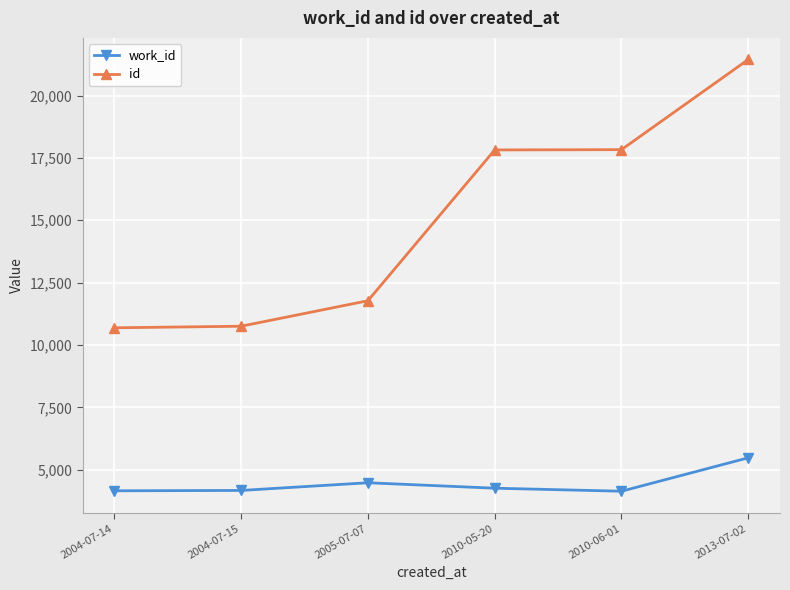

In work_id, how many points are higher than both neighbors (excluding endpoints)?

1